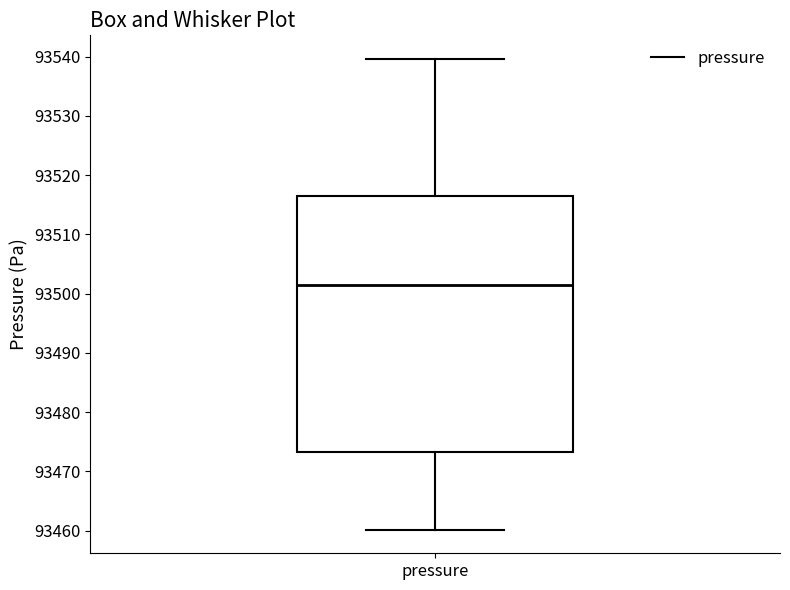

Read this box plot against the y-axis: the position of the median line, the range covered by the box, and the ends of both whiskers. The values are not printed on the chart, so give them approximately, as read against the axis.

median 93501, box 93473 to 93516, whiskers 93460 to 93540